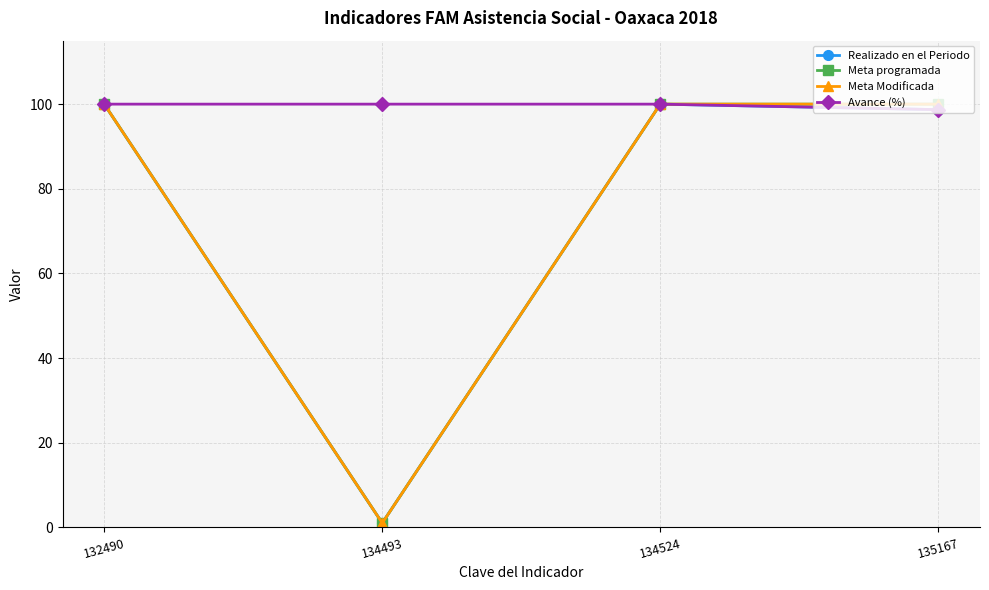

Does the chart have visible grid lines?

Yes